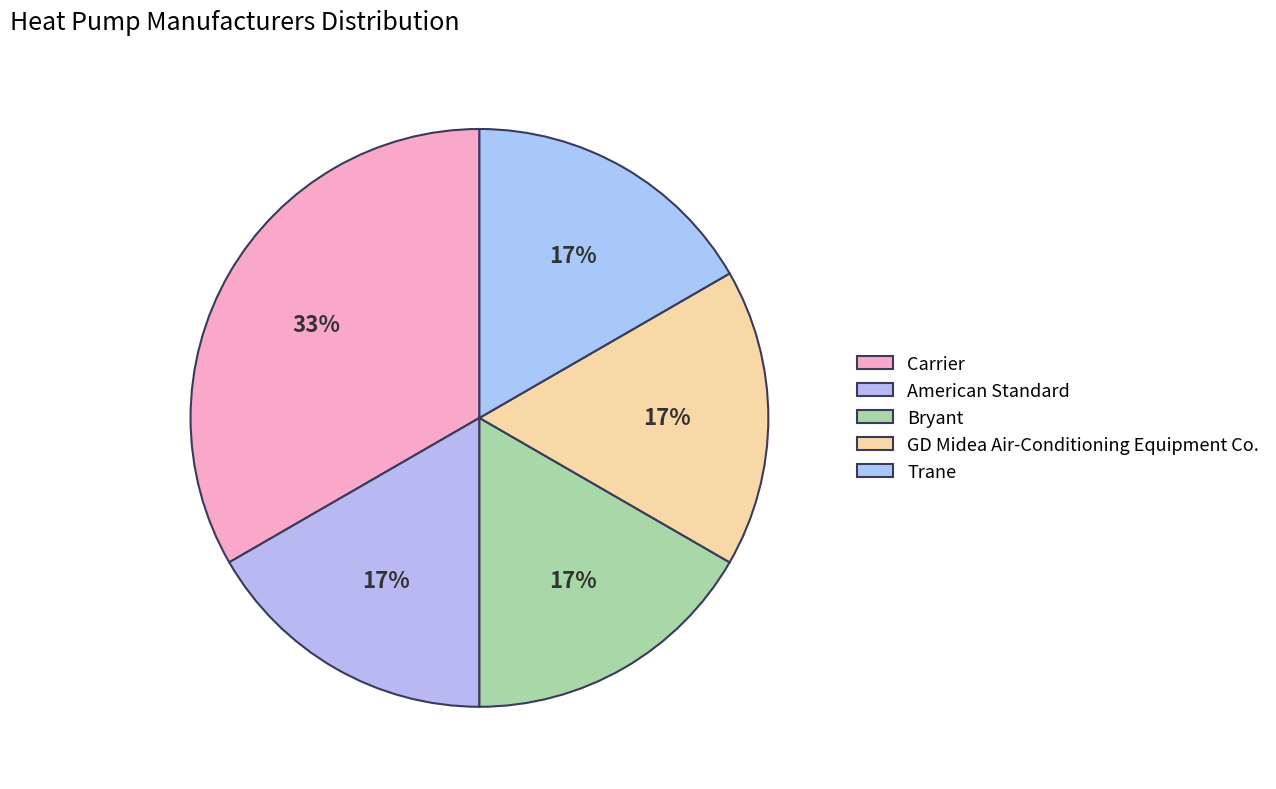

Rank the categories by value from lowest to highest.

American Standard, Bryant, GD Midea Air-Conditioning Equipment Co., Trane, Carrier